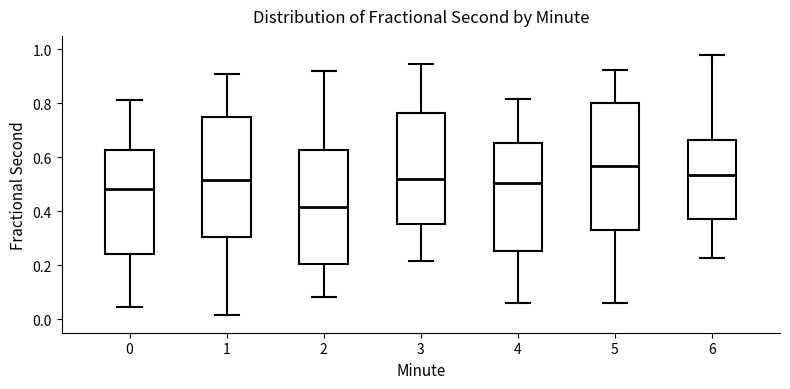

Reading left to right, read every box against the y-axis: the position of its median line, the range the box covers, and the ends of its whiskers. The values are not printed on the chart, so give them approximately, as read against the axis.

0: median 0.48, box 0.24 to 0.62, whiskers 0.04 to 0.82
1: median 0.52, box 0.30 to 0.74, whiskers 0.02 to 0.90
2: median 0.42, box 0.20 to 0.62, whiskers 0.08 to 0.92
3: median 0.52, box 0.36 to 0.76, whiskers 0.22 to 0.94
4: median 0.50, box 0.26 to 0.66, whiskers 0.06 to 0.82
5: median 0.56, box 0.34 to 0.80, whiskers 0.06 to 0.92
6: median 0.54, box 0.38 to 0.66, whiskers 0.22 to 0.98